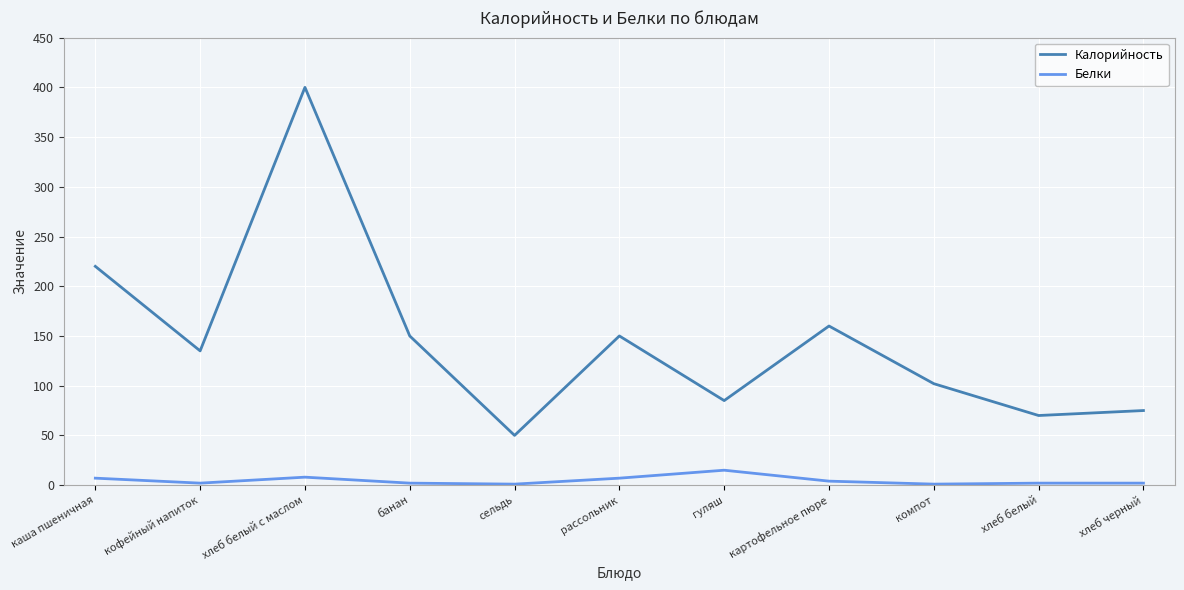

At which label does Калорийность reach its peak?

хлеб белый с маслом